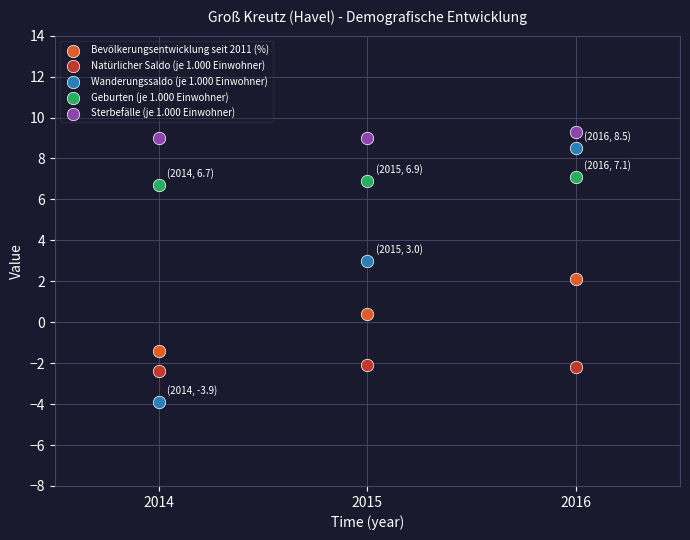

Which series reaches the minimum Y coordinate?

Wanderungssaldo (je 1.000 Einwohner)